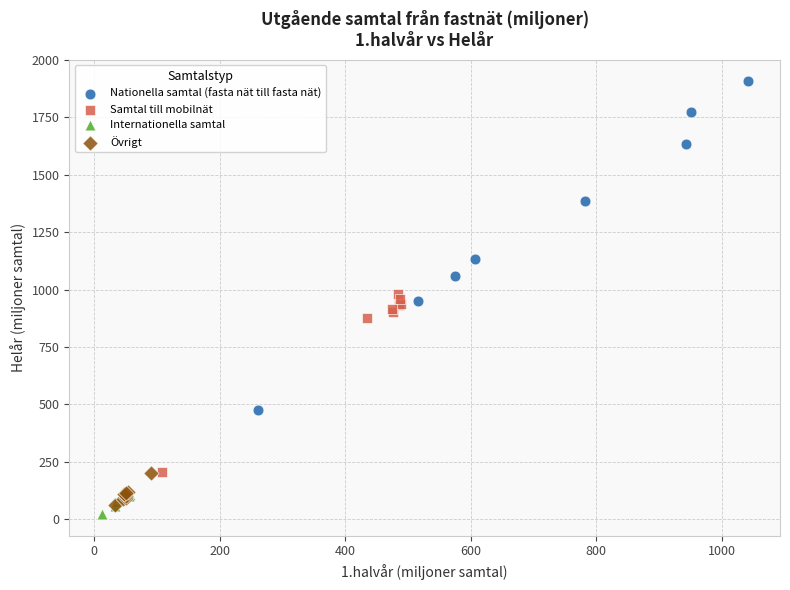

Which series contains the highest Y value?

Nationella samtal (fasta nät till fasta nät)